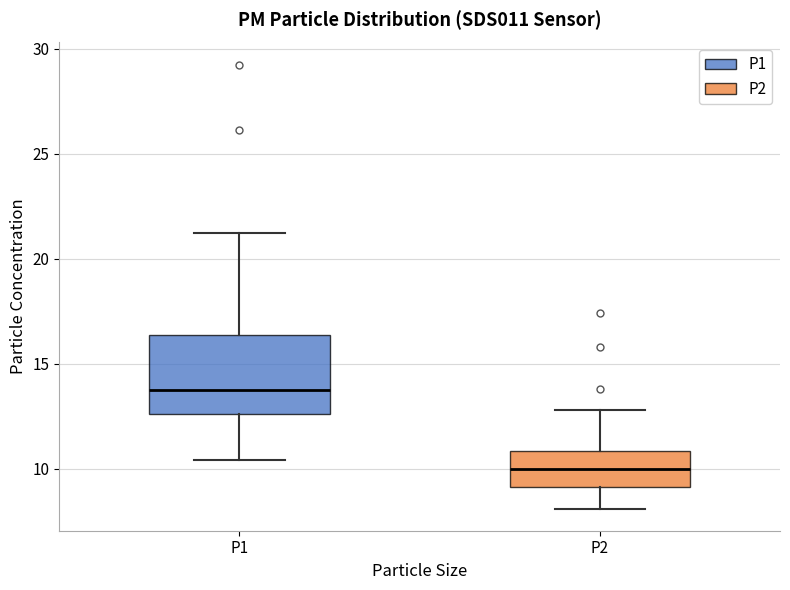

Reading left to right, read every box against the y-axis: the position of its median line, the range the box covers, and the ends of its whiskers. The values are not printed on the chart, so give them approximately, as read against the axis.

P1: median 14.0, box 12.5 to 16.5, whiskers 10.5 to 21.0
P2: median 10.0, box 9.0 to 11.0, whiskers 8.0 to 13.0